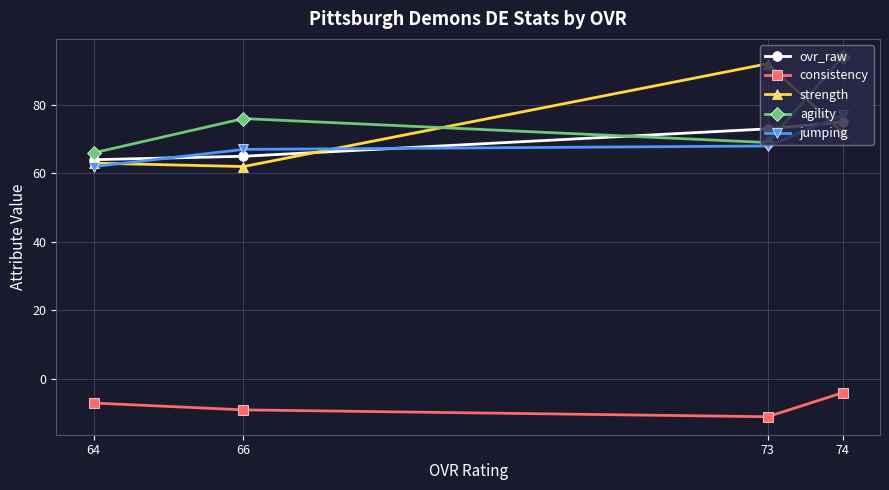

The jumping series shows 98 at 66. True or false?

False